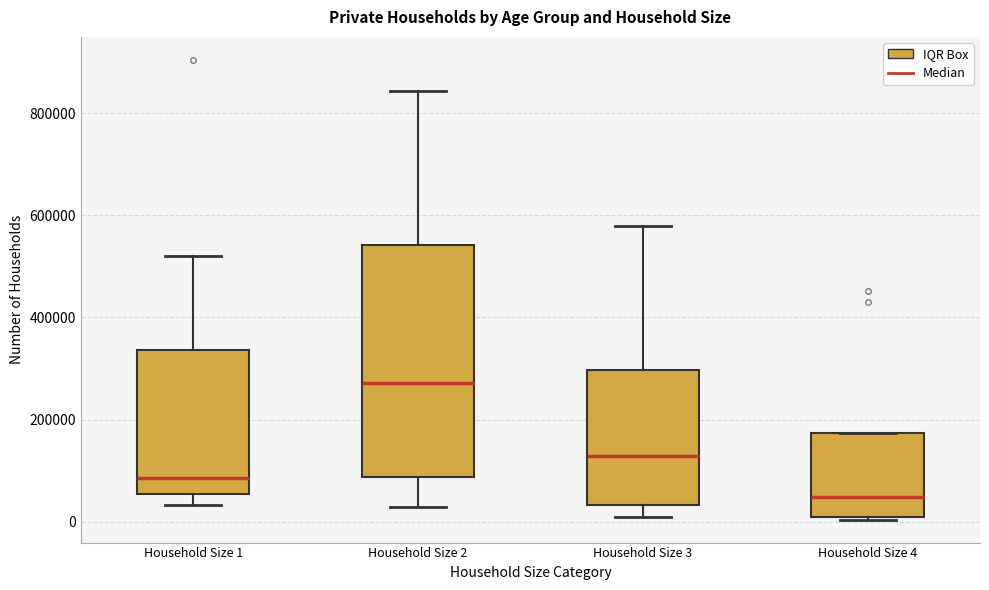

Reading left to right, read every box against the y-axis: the position of its median line, the range the box covers, and the ends of its whiskers. The values are not printed on the chart, so give them approximately, as read against the axis.

Household Size 1: median 80000, box 60000 to 340000, whiskers 40000 to 520000
Household Size 2: median 280000, box 80000 to 540000, whiskers 20000 to 840000
Household Size 3: median 120000, box 40000 to 300000, whiskers 0 to 580000
Household Size 4: median 40000, box 0 to 180000, whiskers 0 to 180000